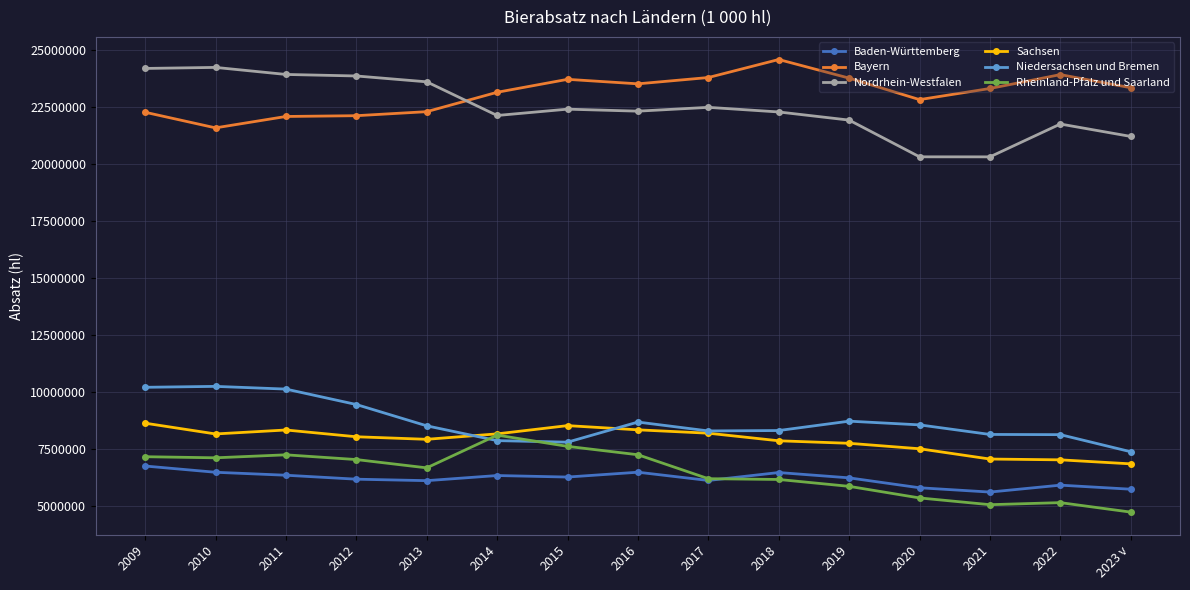

How many lines are shown in the chart?

6